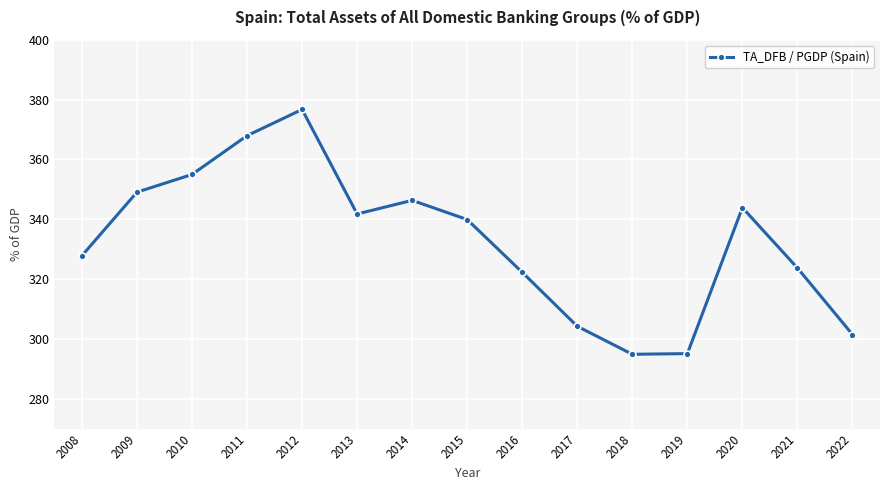

What is the difference between the maximum and second lowest values?

81.6